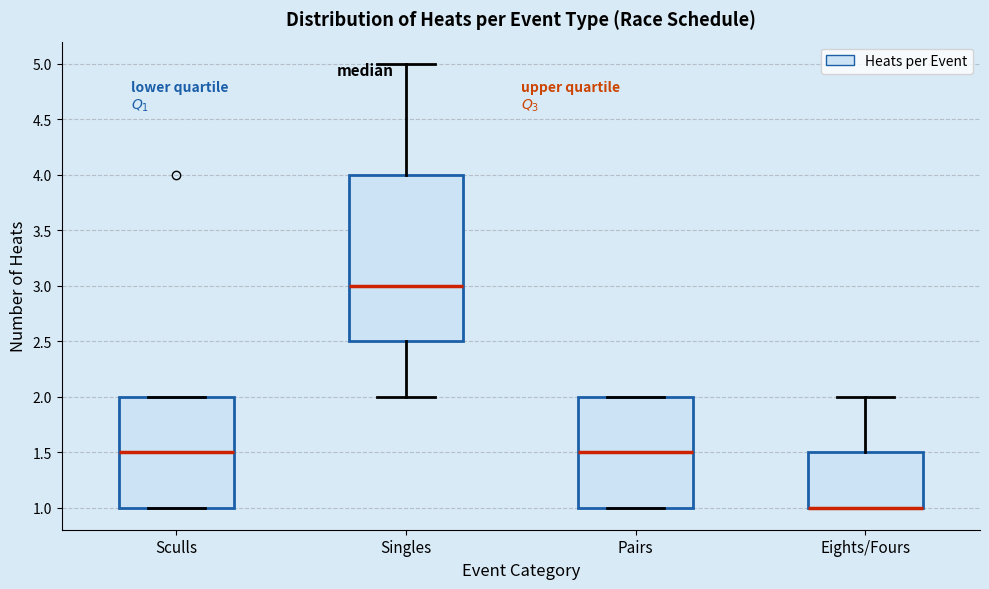

Where does the median line of the box for Sculls sit on the y-axis? The values are not printed on the chart, so give them approximately, as read against the axis.

1.5